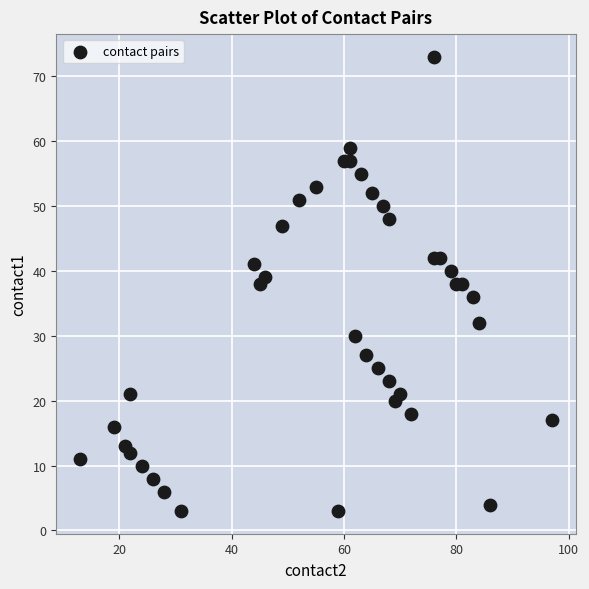

What is the range of X values (max minus min)?

84